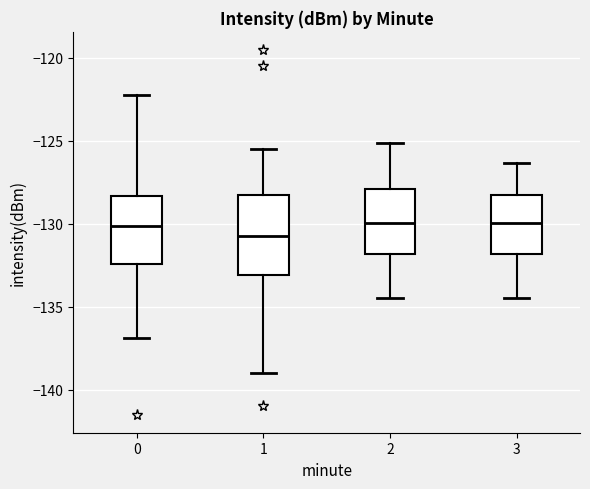

Where does the lower whisker of the box at x = 2 end on the y-axis? The values are not printed on the chart, so give them approximately, as read against the axis.

-134.5